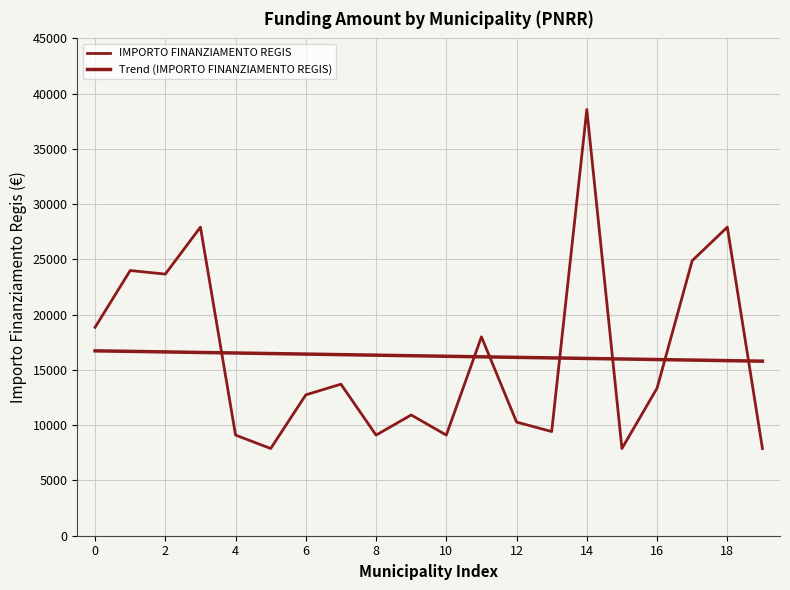

Which series has the largest range (max minus min)?

IMPORTO FINANZIAMENTO REGIS